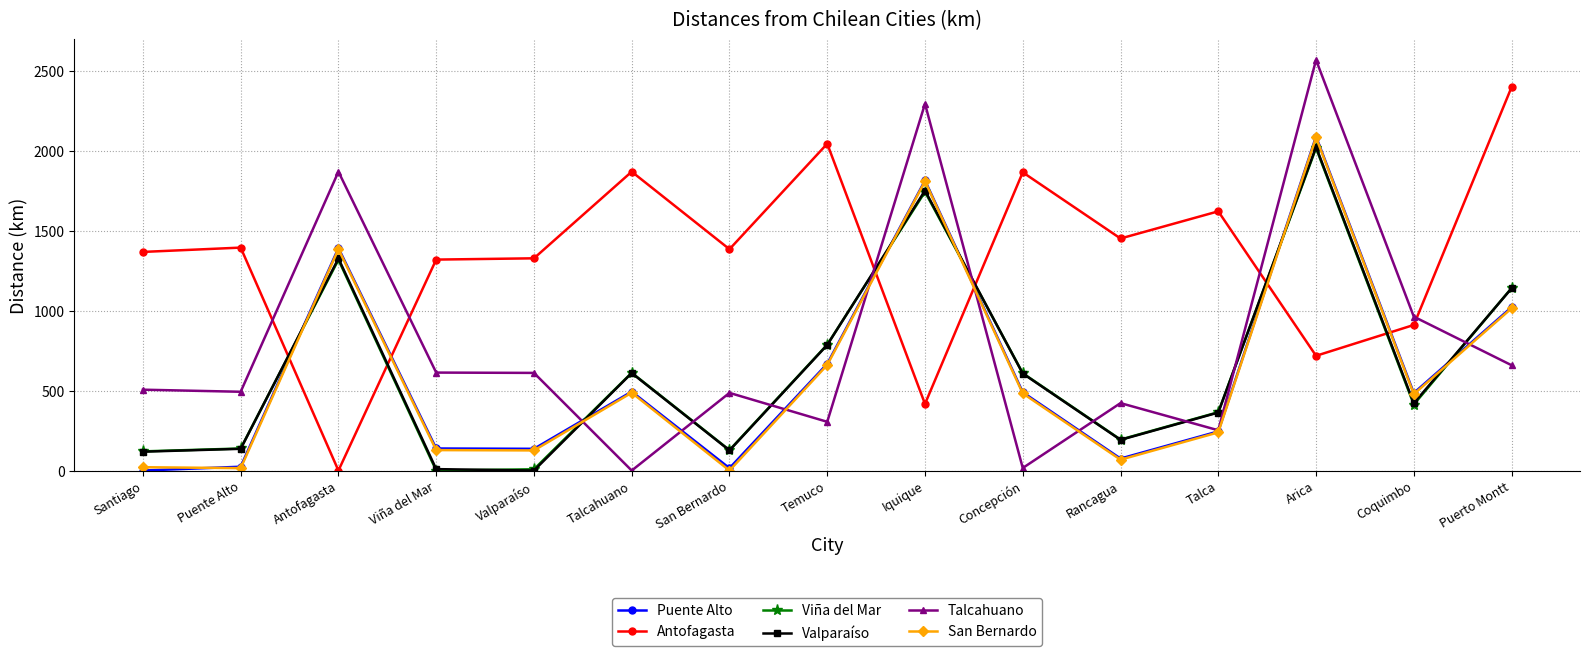

True or false: San Bernardo has more than 2 interior local peaks.

True